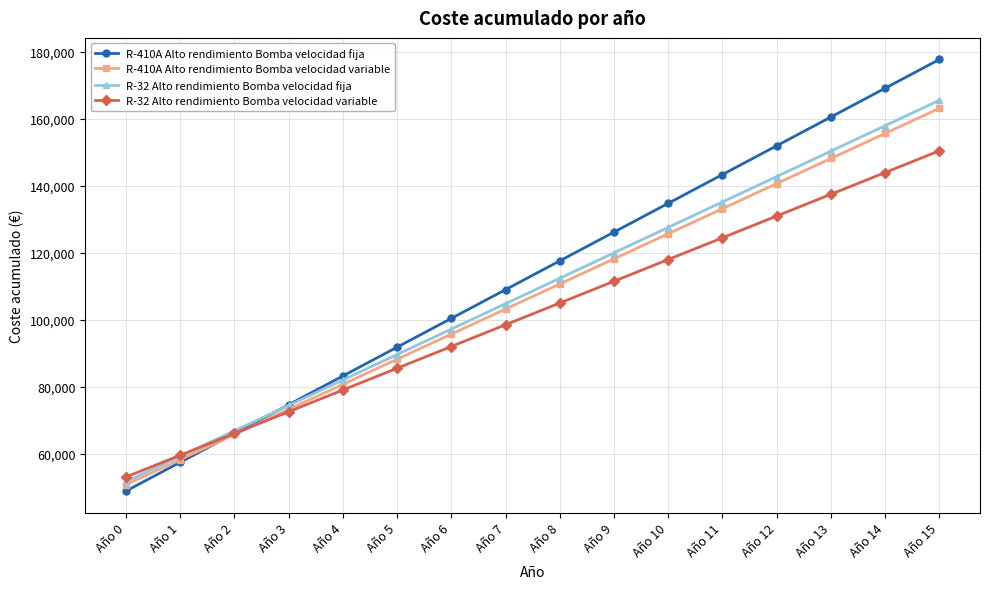

The value of R-410A Alto rendimiento Bomba velocidad variable at Año 11 is 133200. True or false?

True